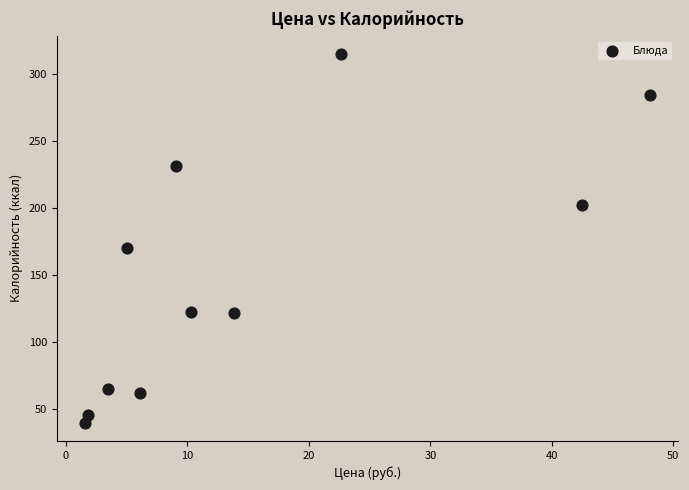

What is the range of Y values (max minus min)?

275.0